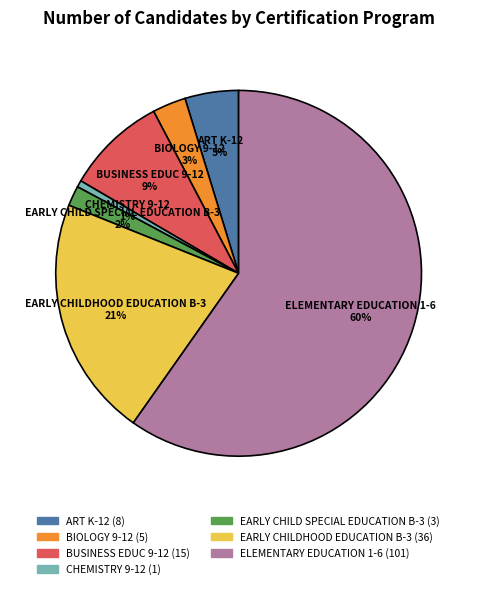

Is ELEMENTARY EDUCATION 1-6 the majority of the pie?

Yes